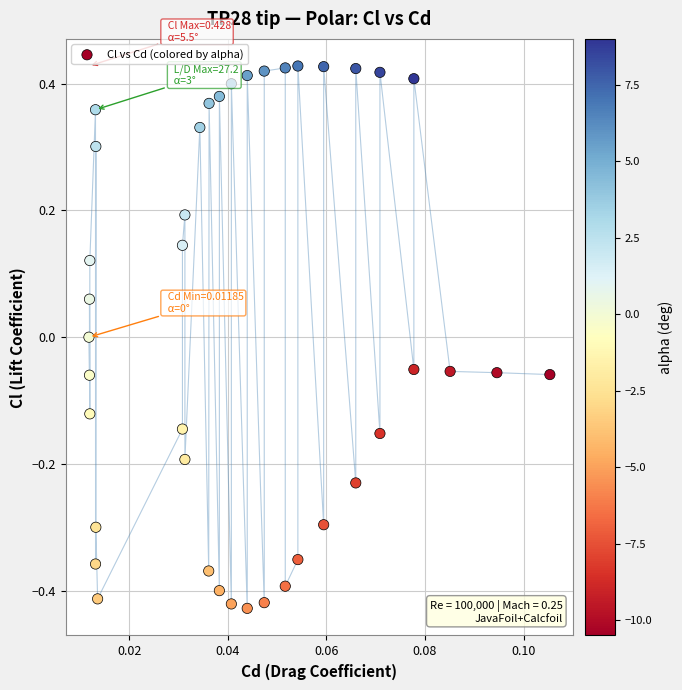

What is the range of Y values (max minus min)?

0.9